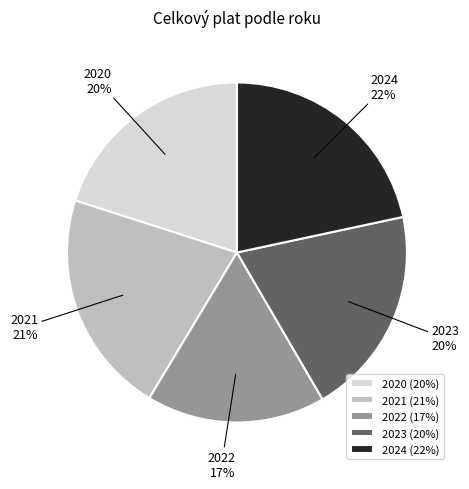

Is it true that 2024 is 17% of the pie?

False